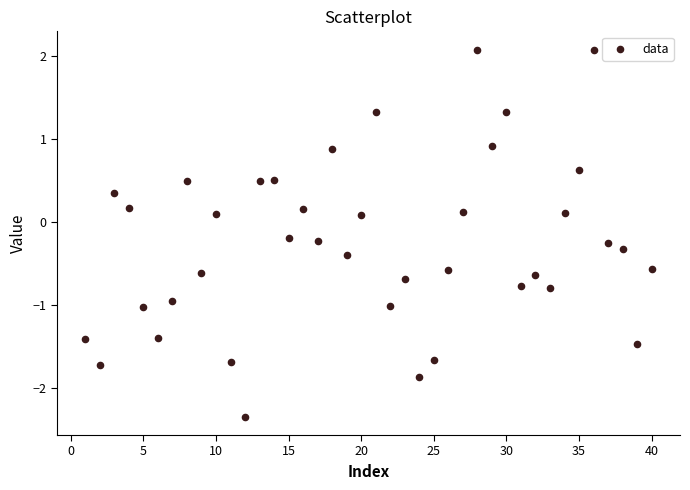

What is the range of X values (max minus min)?

39.0